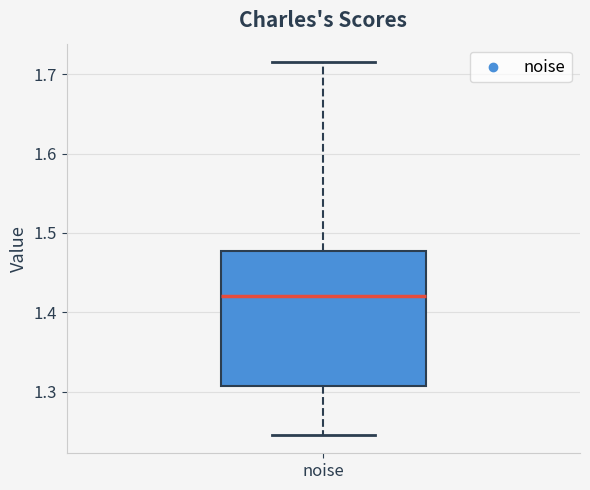

Where does the median line of the box for noise sit on the y-axis? The values are not printed on the chart, so give them approximately, as read against the axis.

1.42